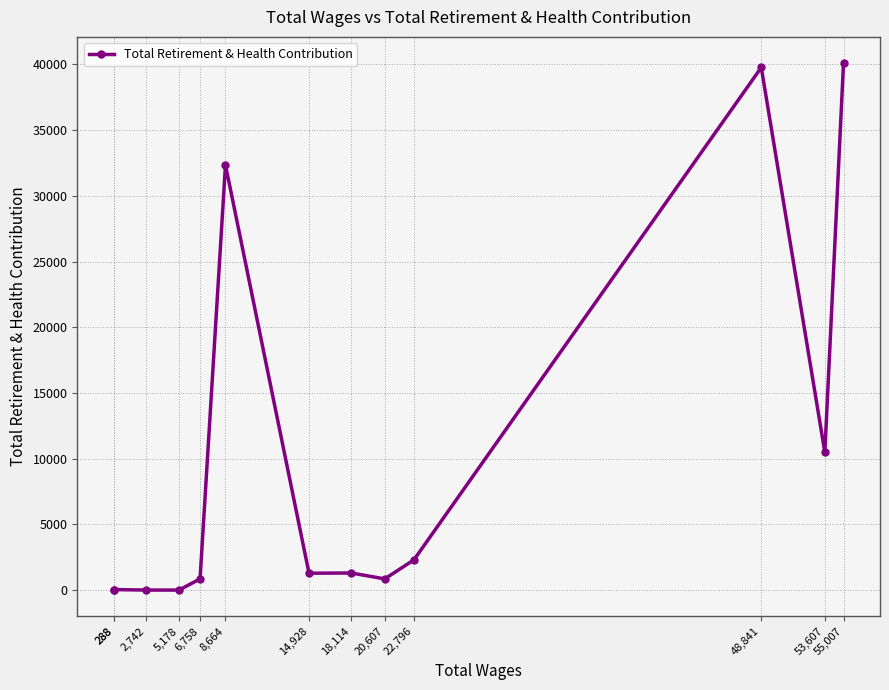

Is it true that the value at 18,114 is 1298?

True